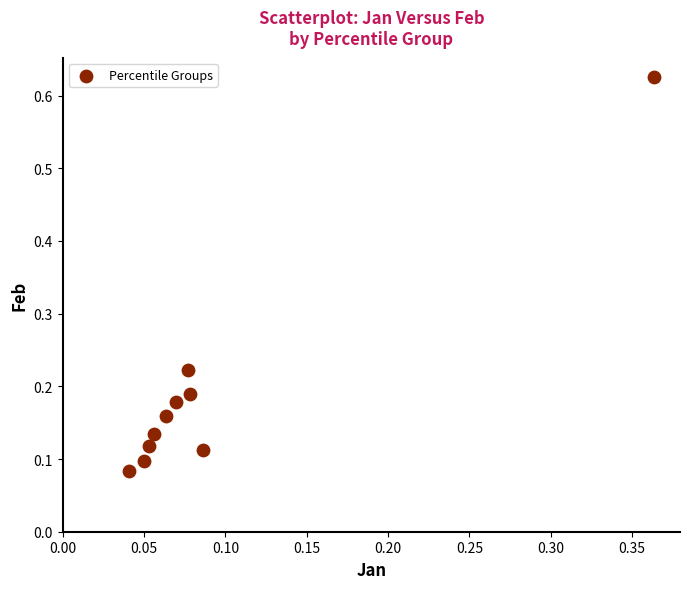

What is the range of Y values (max minus min)?

0.5